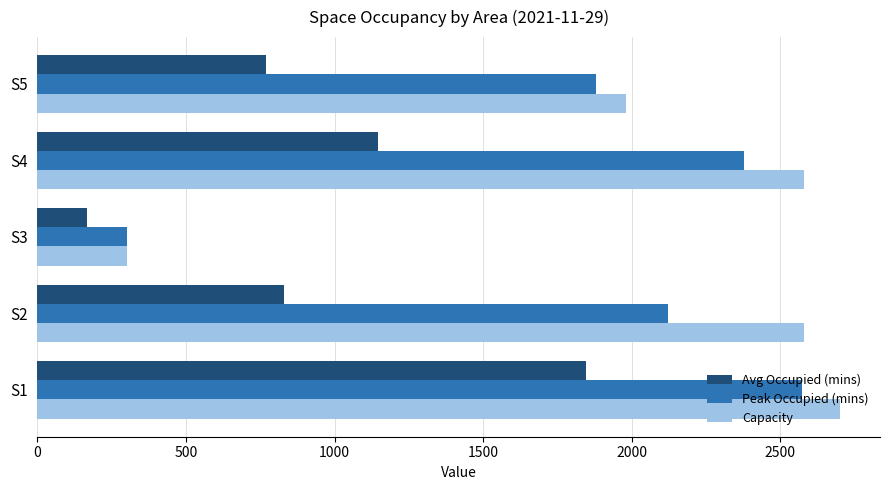

Where is Peak Occupied (mins) nearest to the value 1435?

S5